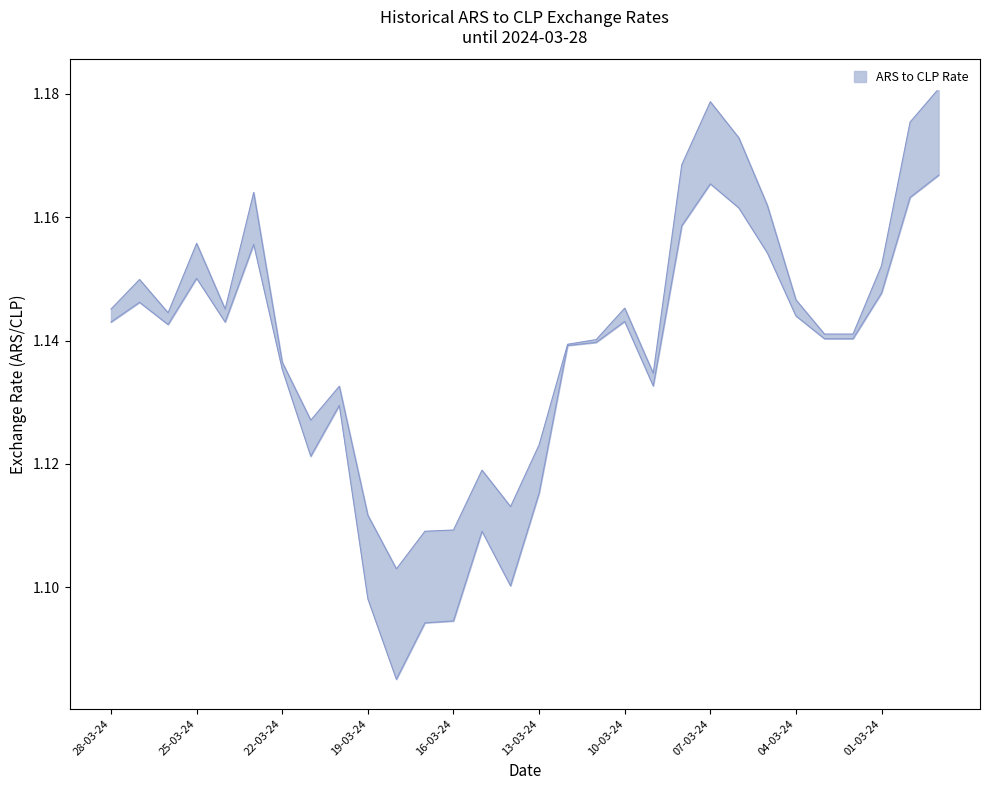

How many interior local peaks (higher than both neighbors) does the data have?

7